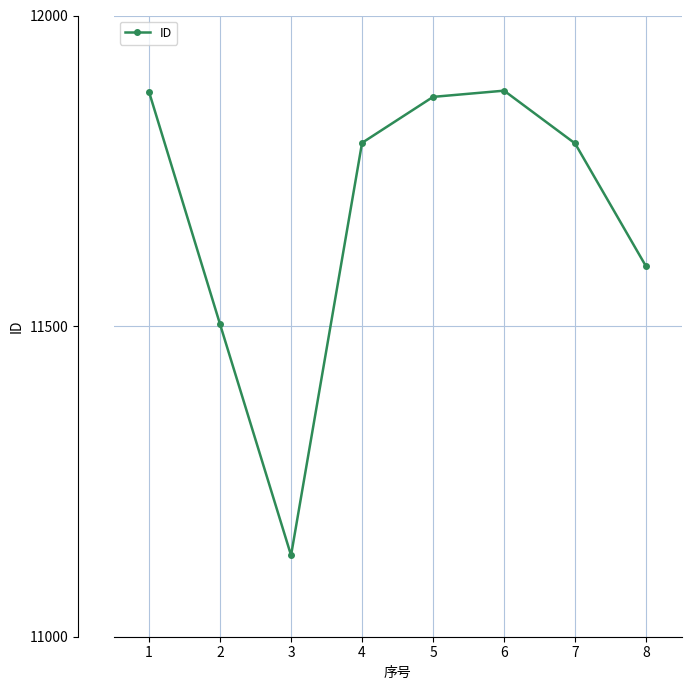

What is the smallest value displayed?

11131